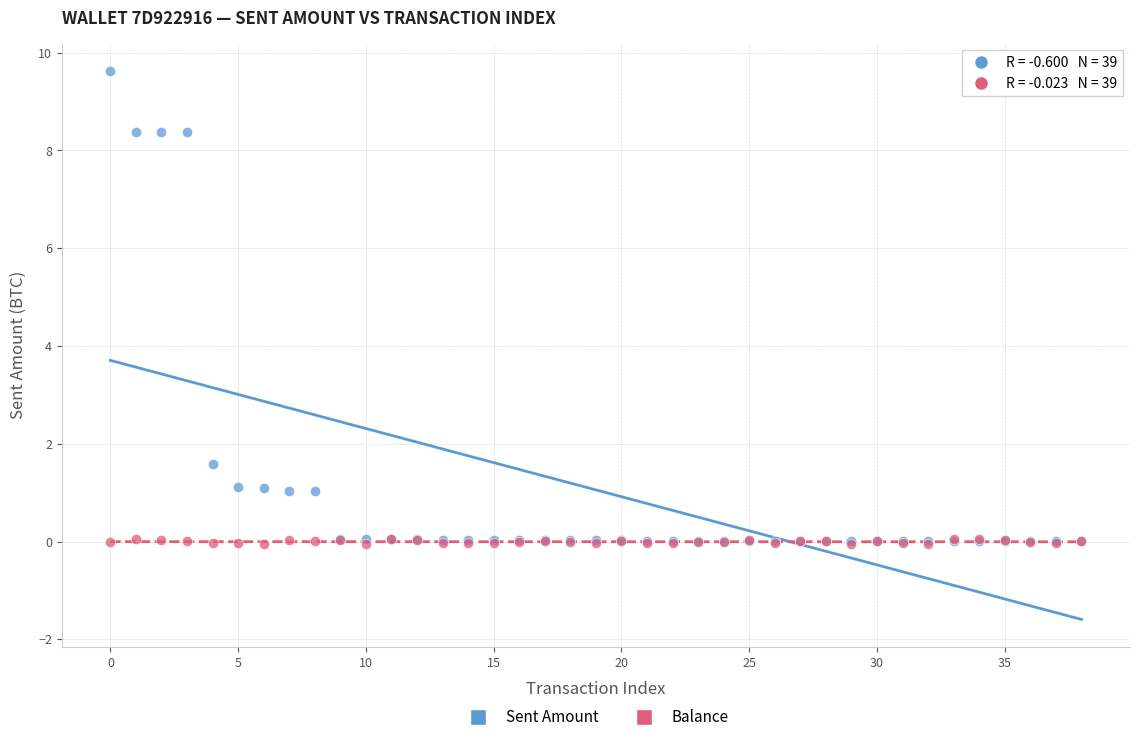

Across all series, what Y value is closest to 4?

1.6